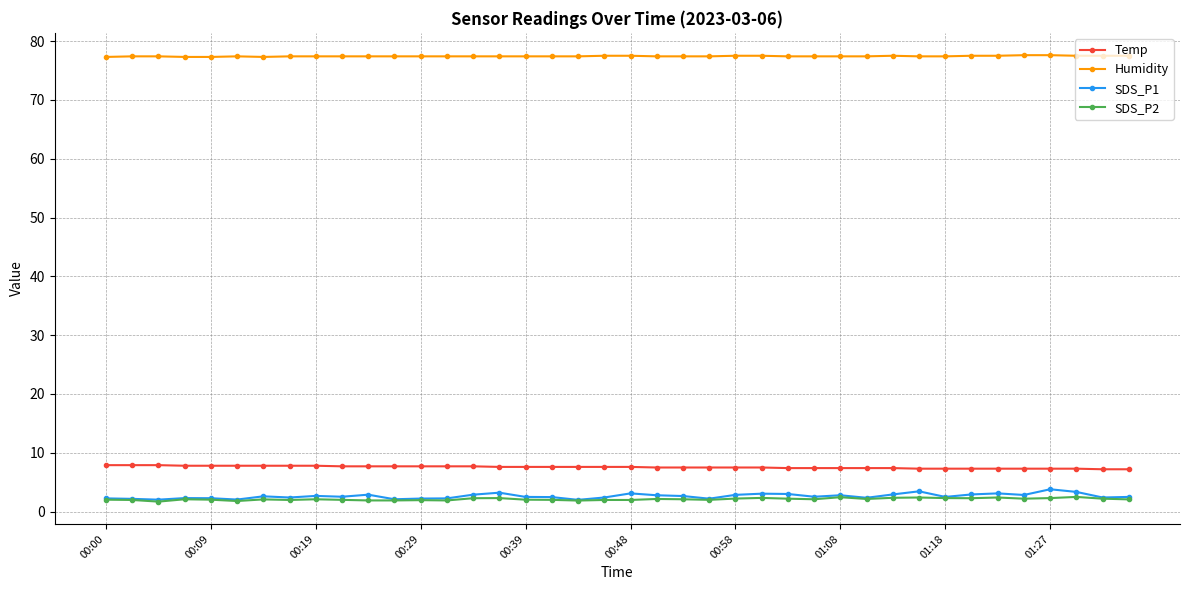

True or false: SDS_P1 has more than 0 points higher than both neighbors.

True